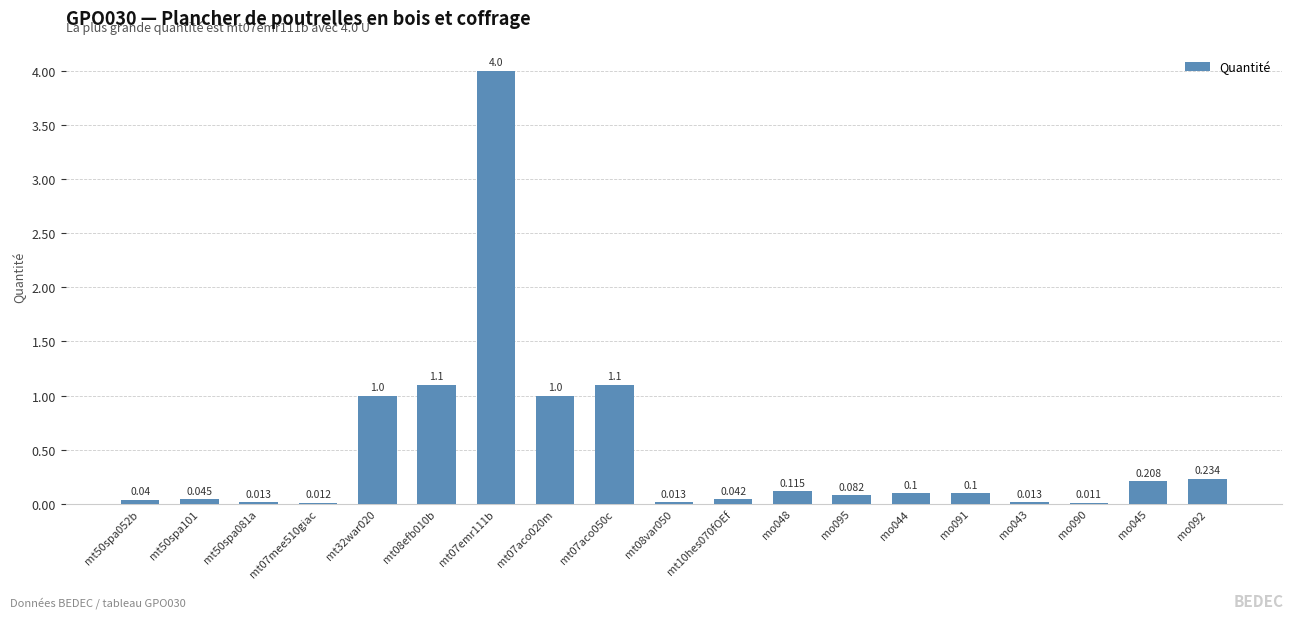

Reading left to right, what are all the values shown in this chart?

0.0	0.0	0.0	0.0	1.0	1.1	4.0	1.0	1.1	0.0	0.0	0.1	0.1	0.1	0.1	0.0	0.0	0.2	0.2